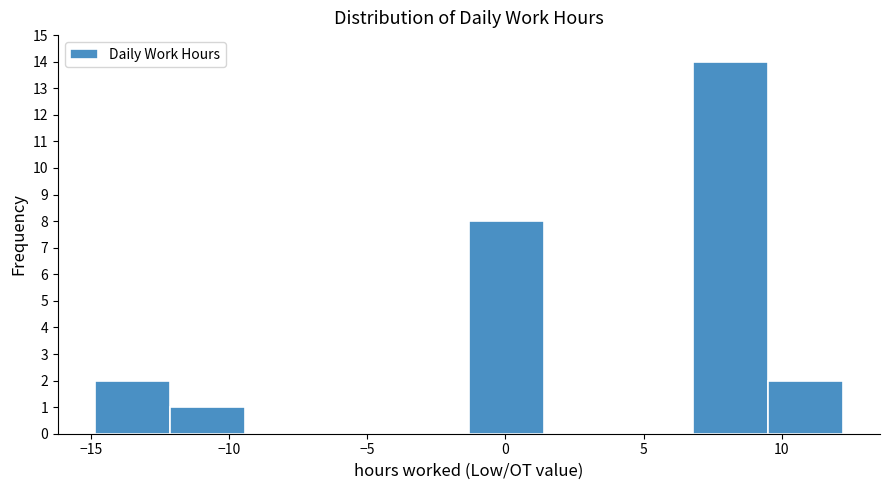

Reading left to right, list every bar in this chart as the range it spans on the x-axis followed by its height. Neither the bar edges nor the heights are printed on the chart, so give them approximately, as read against the axes.

-15.0 to -12.0: 2
-12.0 to -9.5: 1
-9.5 to -6.5: 0
-6.5 to -4.0: 0
-4.0 to -1.5: 0
-1.5 to 1.5: 8
1.5 to 4.0: 0
4.0 to 7.0: 0
7.0 to 9.5: 14
9.5 to 12.0: 2